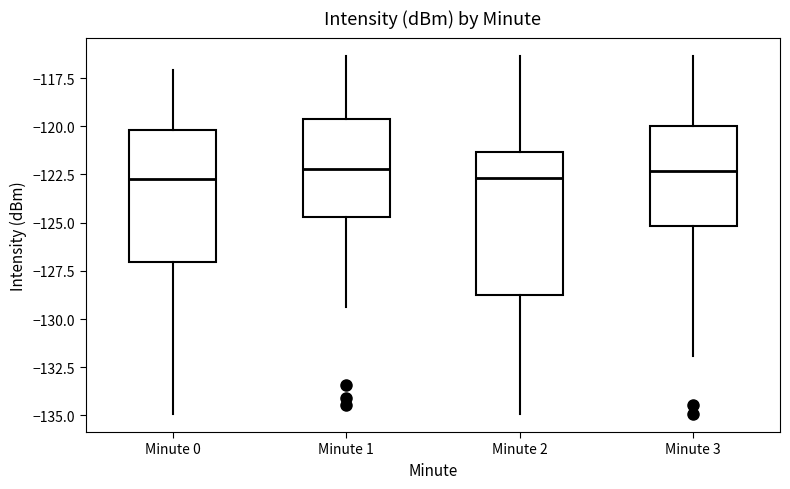

Reading left to right, transcribe this box plot: for each box, give where its median line is, the range the box spans, and where its two whiskers end, as read against the y-axis. The values are not printed on the chart, so give them approximately, as read against the axis.

Minute 0: median -122.5, box -127.0 to -120.0, whiskers -135.0 to -117.0
Minute 1: median -122.0, box -124.5 to -119.5, whiskers -129.5 to -116.5
Minute 2: median -122.5, box -129.0 to -121.5, whiskers -135.0 to -116.5
Minute 3: median -122.5, box -125.0 to -120.0, whiskers -132.0 to -116.5